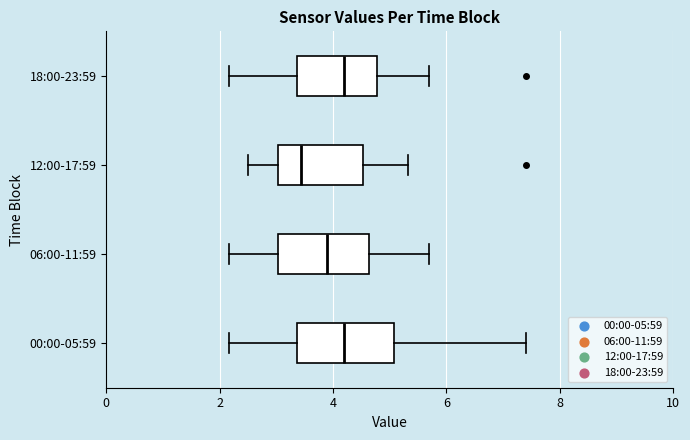

Where does the right whisker of the box for 00:00-05:59 end on the x-axis? The values are not printed on the chart, so give them approximately, as read against the axis.

7.4